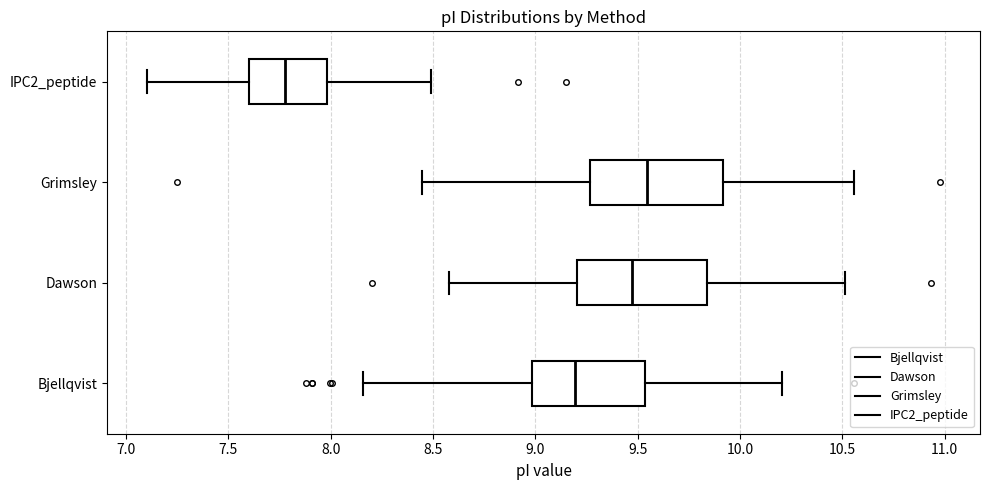

Reading bottom to top, transcribe this box plot: for each box, give where its median line is, the range the box spans, and where its two whiskers end, as read against the x-axis. The values are not printed on the chart, so give them approximately, as read against the axis.

Bjellqvist: median 9.20, box 9.00 to 9.55, whiskers 8.15 to 10.20
Dawson: median 9.45, box 9.20 to 9.85, whiskers 8.60 to 10.50
Grimsley: median 9.55, box 9.25 to 9.90, whiskers 8.45 to 10.55
IPC2_peptide: median 7.80, box 7.60 to 8.00, whiskers 7.10 to 8.50